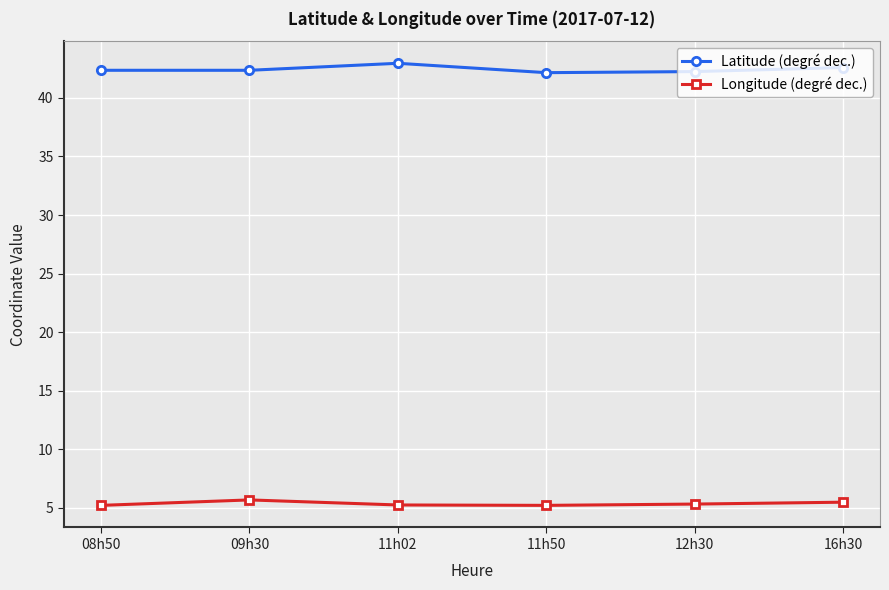

Is this an area chart (filled region under the line)?

No